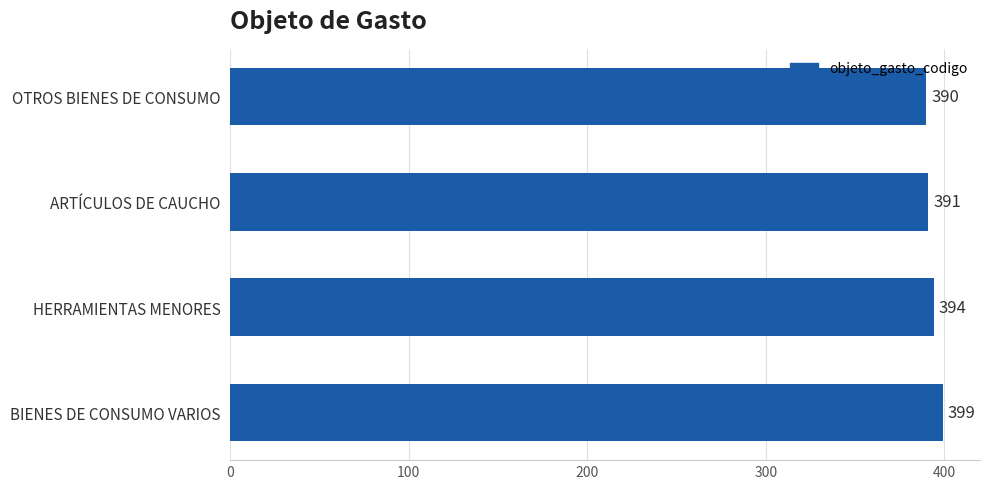

How many data points does each series have?

4